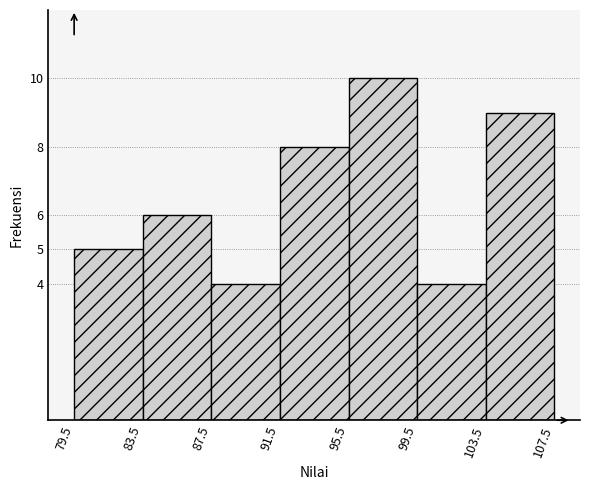

Over which range of the x-axis is the bar tallest?

95.5 to 99.5